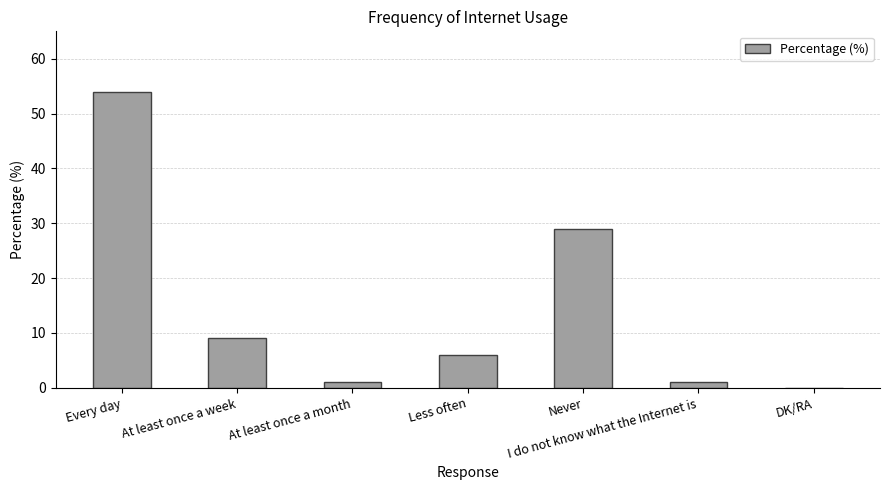

At which category does the chart reach its peak across all series?

Every day